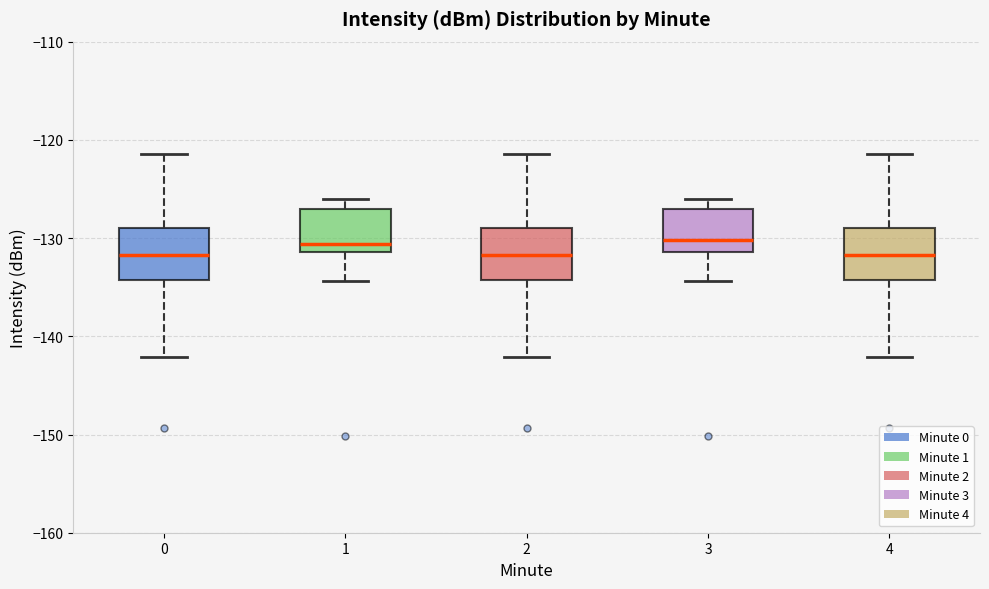

Reading left to right, transcribe this box plot: for each box, give where its median line is, the range the box spans, and where its two whiskers end, as read against the y-axis. The values are not printed on the chart, so give them approximately, as read against the axis.

0: median -132, box -134 to -129, whiskers -142 to -121
1: median -131 (just above the box's lower edge), box -131 to -127, whiskers -134 to -126
2: median -132, box -134 to -129, whiskers -142 to -121
3: median -130, box -131 to -127, whiskers -134 to -126
4: median -132, box -134 to -129, whiskers -142 to -121